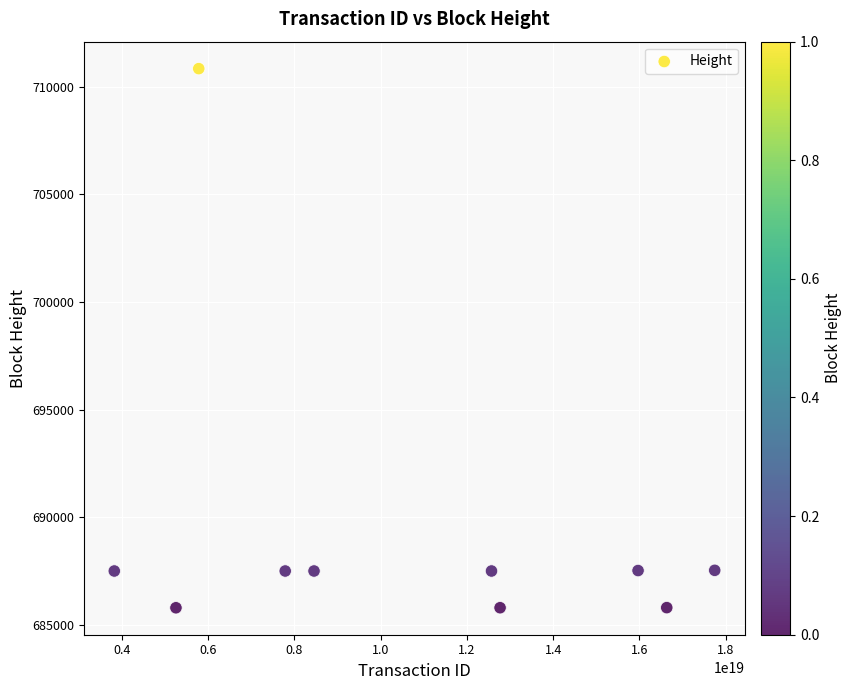

What is the average X value?

10676834702259499008